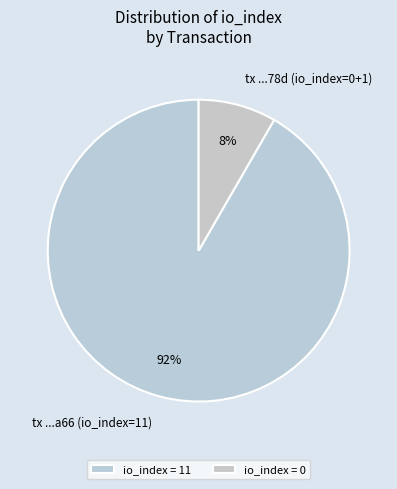

To the nearest percent, what is the combined percentage of tx ...a66 (io_index=11) and tx ...78d (io_index=0+1)?

100%